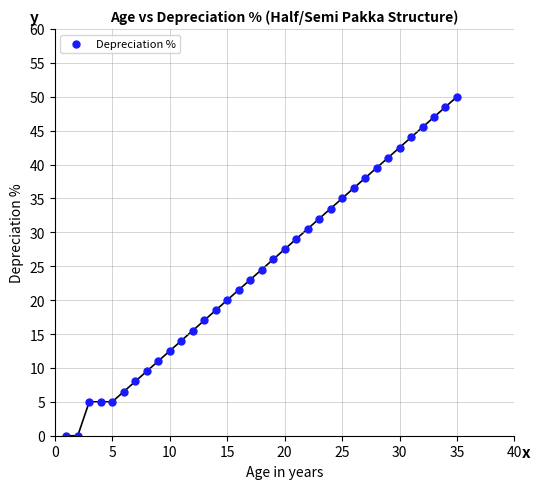

What is the range of X values (max minus min)?

34.0